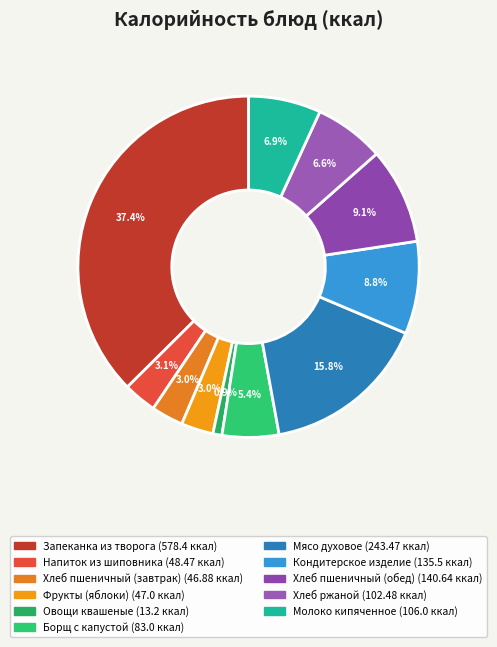

The Мясо духовое slice represents 3% of the pie. True or false?

False